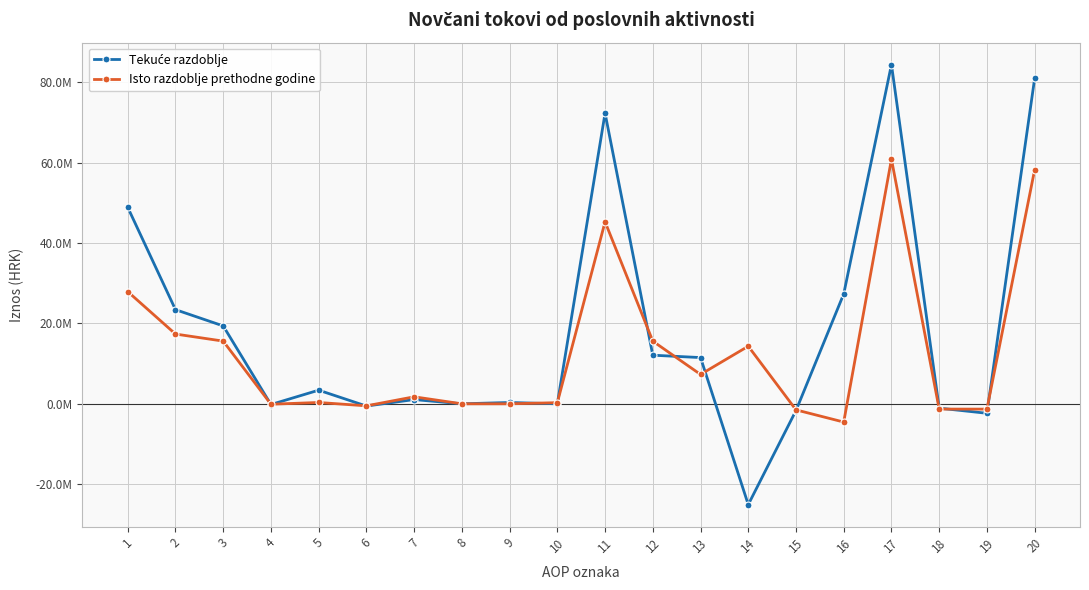

Reading right to left, transcribe all the data shown in this chart.

Tekuće razdoblje: 20=80936767	19=-2353660	18=-1076441	17=84366868	16=27328341	15=-1667832	14=-25066101	13=11497081	12=12091489	11=72275379	10=0	9=331173	8=0	7=1058086	6=-555583	5=3392343	4=-177583	3=19370588	2=23419024	1=48856355
Isto razdoblje prethodne godine: 20=58211701	19=-1318701	18=-1309932	17=60840334	16=-4537479	15=-1506072	14=14322823	13=7303848	12=15583120	11=45257214	10=286708	9=0	8=0	7=1744380	6=-505603	5=332819	4=-100792	3=15593851	2=17351363	1=27905851